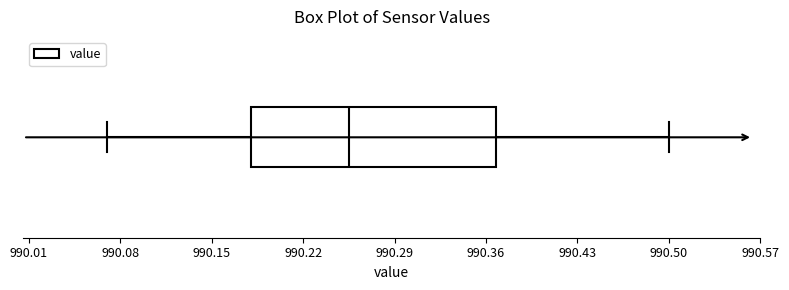

Read this box plot against the x-axis: the position of the median line, the range covered by the box, and the ends of both whiskers. The values are not printed on the chart, so give them approximately, as read against the axis.

median 990.26, box 990.18 to 990.37, whiskers 990.07 to 990.50